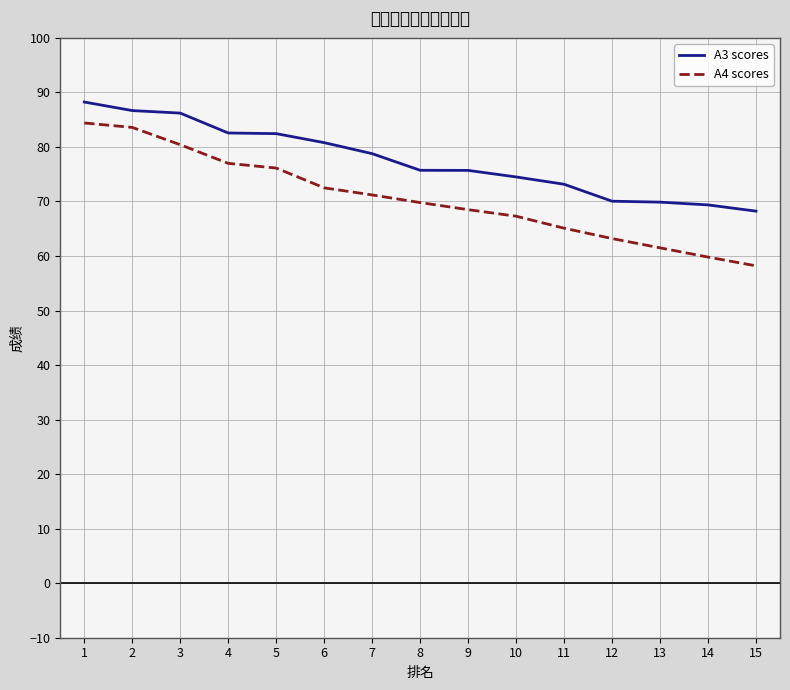

True or false: A4 scores and A3 scores cross at least once.

False